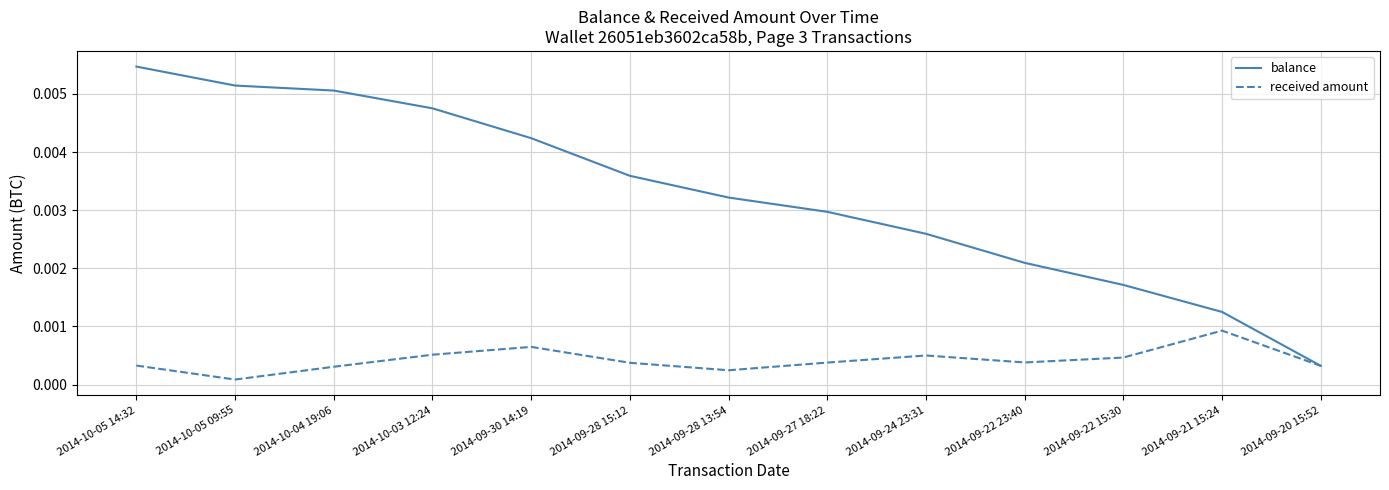

Which series has the largest total across all categories?

balance